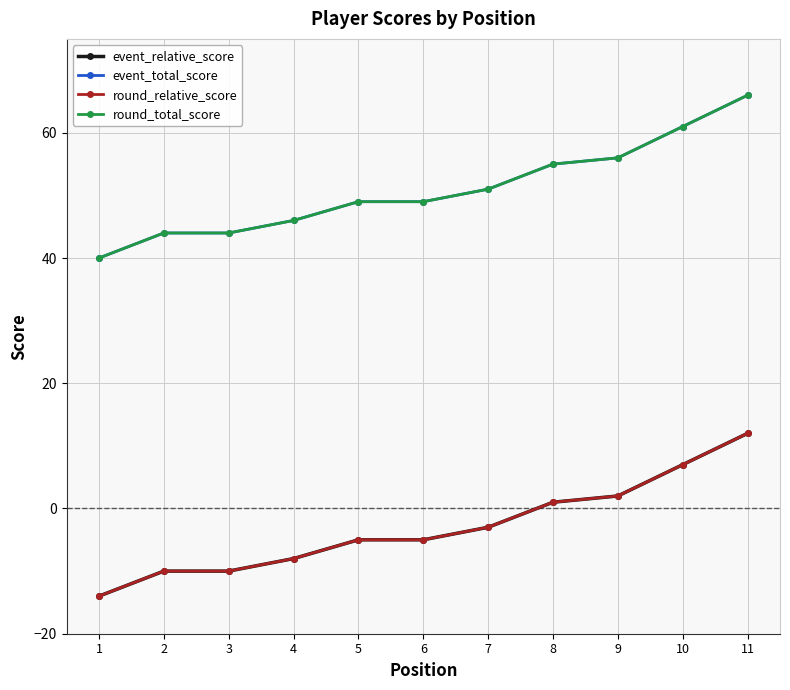

Does the chart have visible grid lines?

Yes